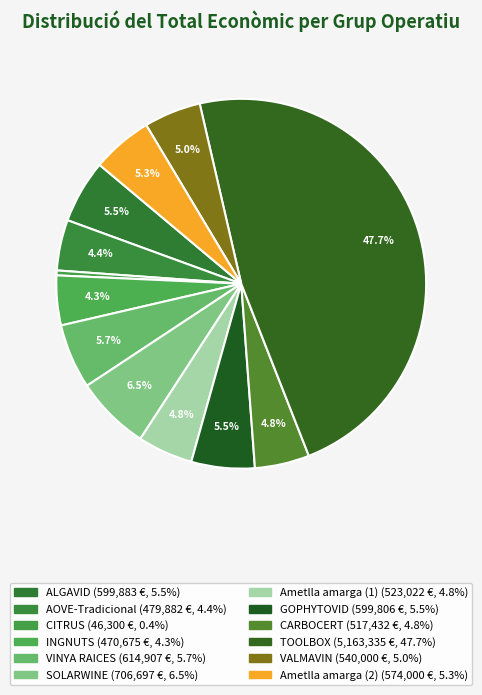

What percentage is the VALMAVIN slice, to the nearest percent?

5%